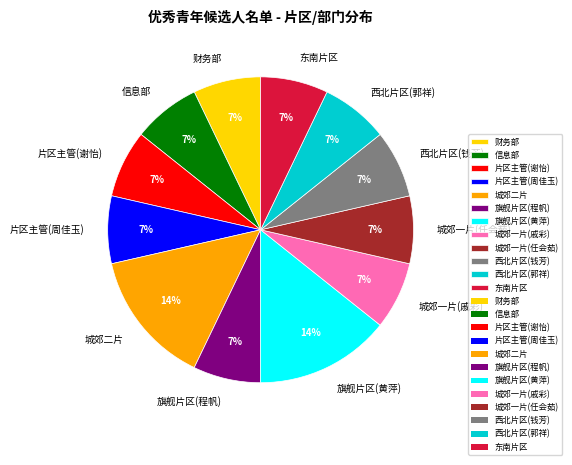

To the nearest percent, what is the difference between the 城郊二片 and 西北片区(钱芳) slice percentages?

7%